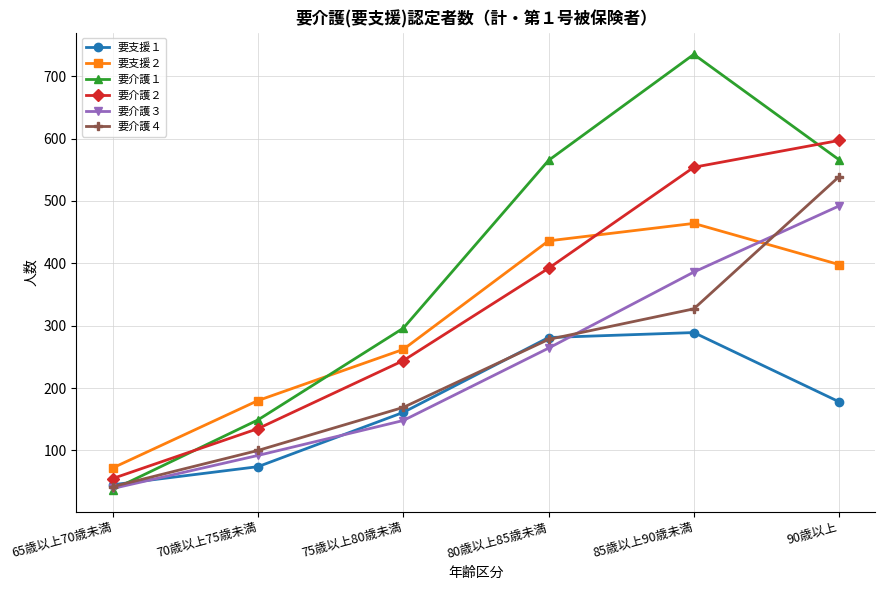

What is the spread (max minus min) of values at 75歳以上80歳未満?

148